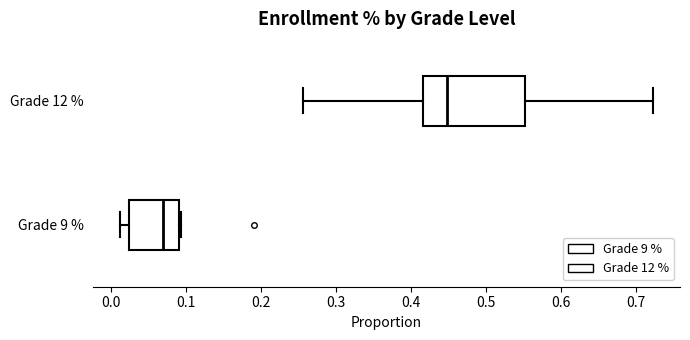

Reading bottom to top, transcribe this box plot: for each box, give where its median line is, the range the box spans, and where its two whiskers end, as read against the x-axis. The values are not printed on the chart, so give them approximately, as read against the axis.

Grade 9 %: median 0.07, box 0.02 to 0.09, whiskers 0.01 to 0.09
Grade 12 %: median 0.45, box 0.42 to 0.55, whiskers 0.26 to 0.72